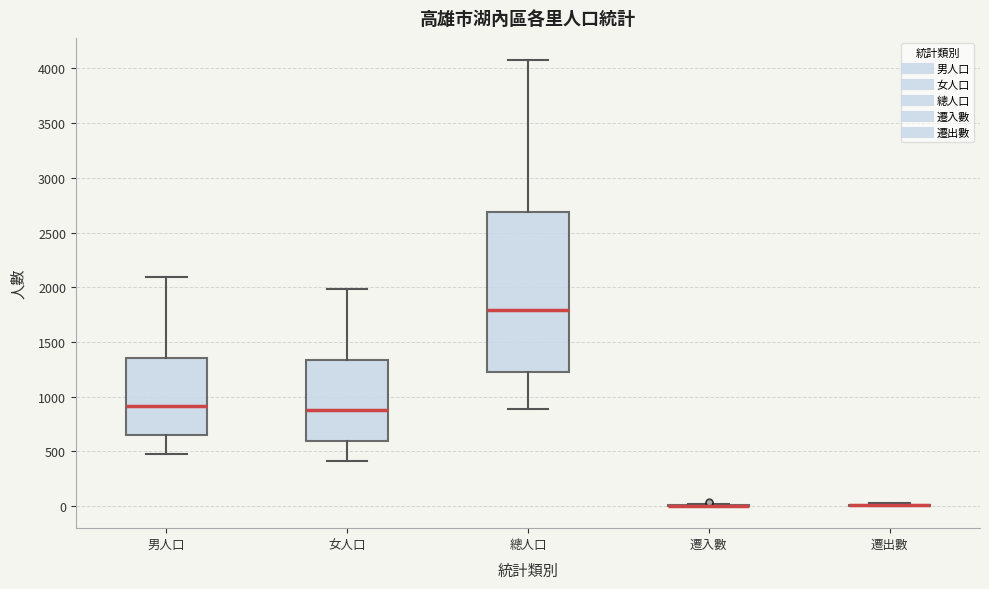

Reading left to right, transcribe this box plot: for each box, give where its median line is, the range the box spans, and where its two whiskers end, as read against the y-axis. The values are not printed on the chart, so give them approximately, as read against the axis.

男人口: median 900, box 650 to 1350, whiskers 500 to 2100
女人口: median 900, box 600 to 1350, whiskers 400 to 2000
總人口: median 1800, box 1250 to 2700, whiskers 900 to 4100
遷入數: box collapsed to a line at 0, whiskers 0 to 0
遷出數: box collapsed to a line at 0, whiskers 0 to 0